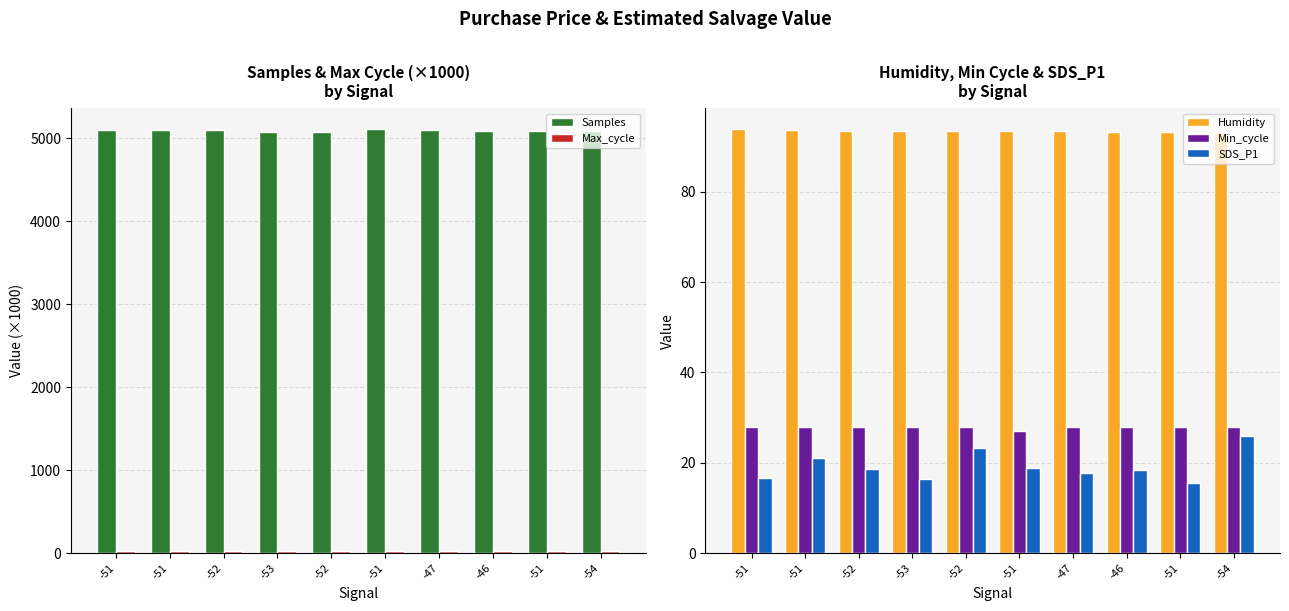

What are all the series names shown in the legend?

Samples, Max_cycle, Humidity, Min_cycle, SDS_P1